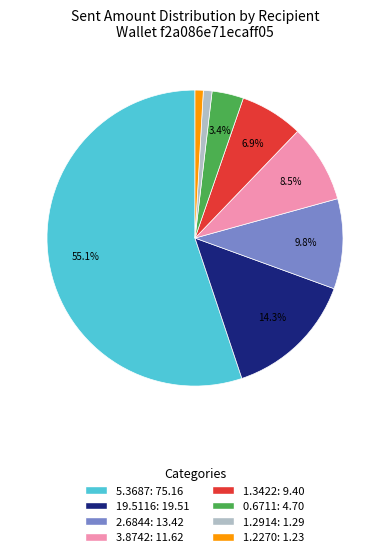

To the nearest percent, what is the average slice percentage?

12%